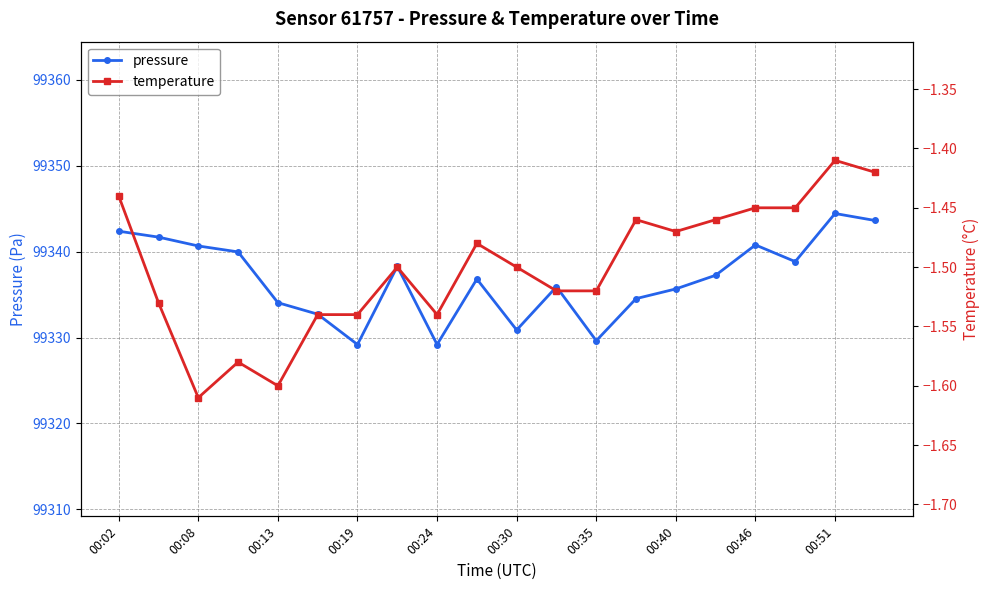

How many lines are shown in the chart?

2